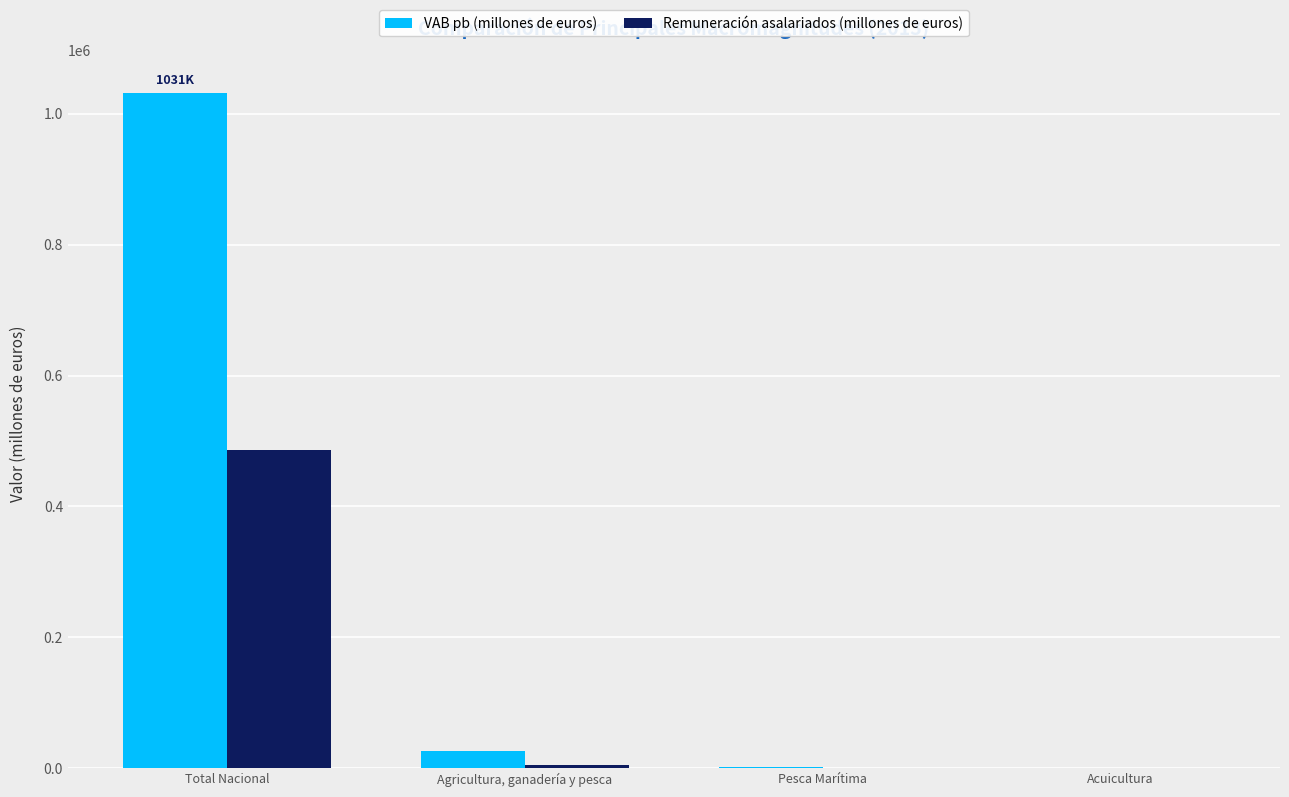

True or false: VAB pb (millones de euros) has a value of 1399533.5 at Total Nacional.

False